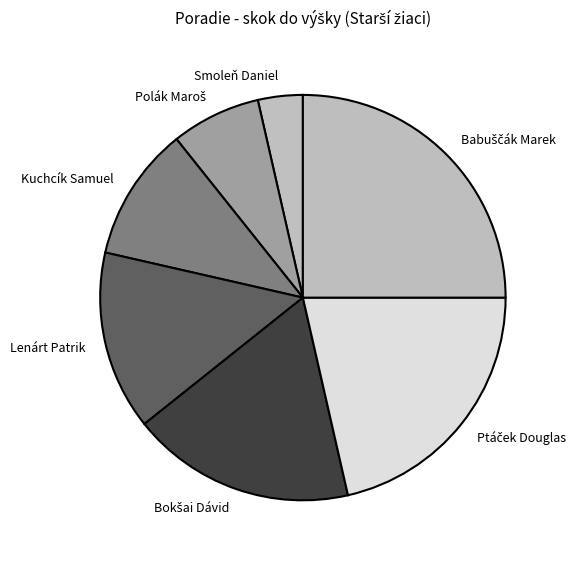

Is there any slice that represents more than half of the pie?

No